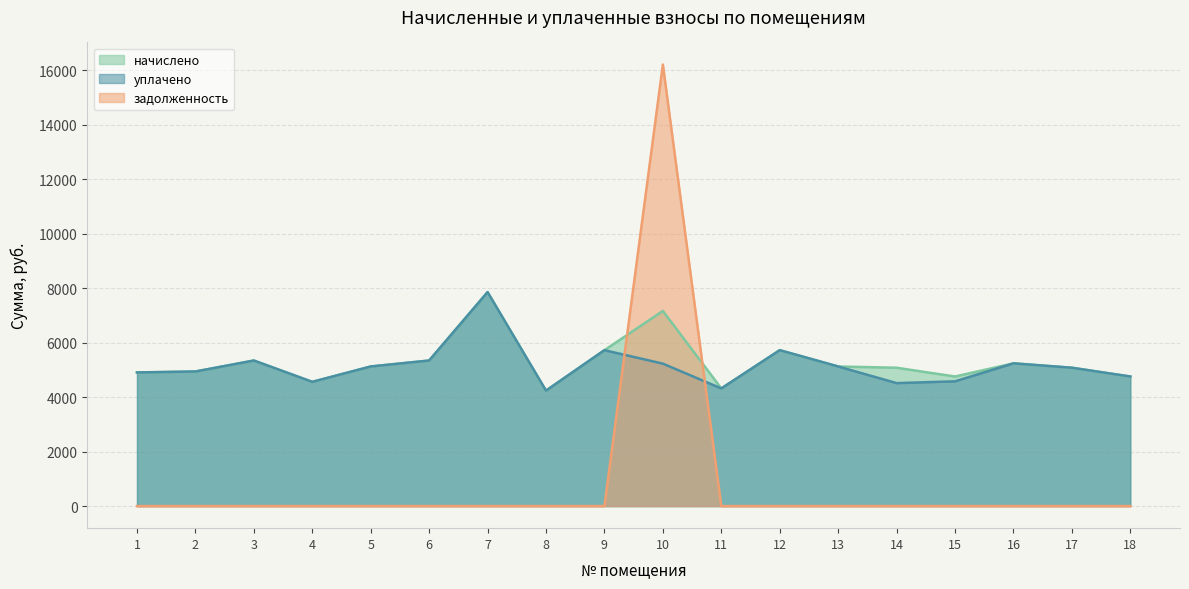

True or false: начислено and уплачено intersect in this chart.

False